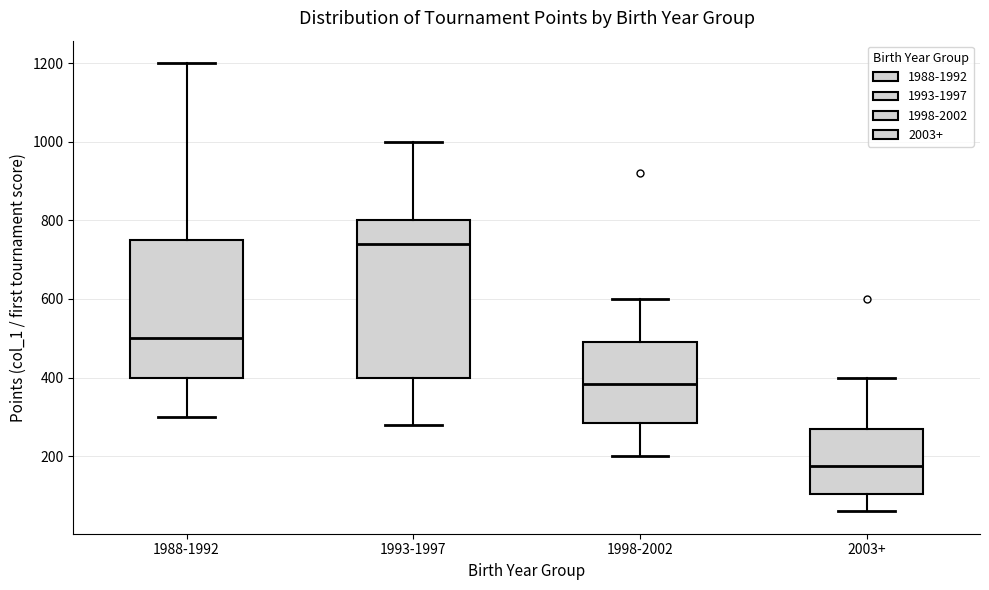

Which box has the highest median line?

1993-1997